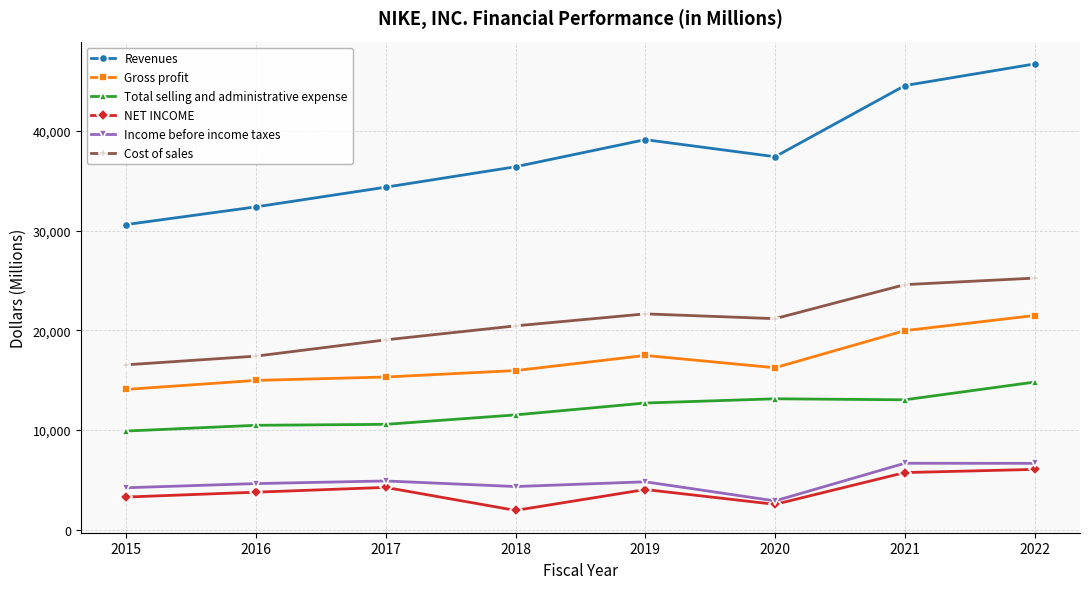

How many lines are shown in the chart?

6